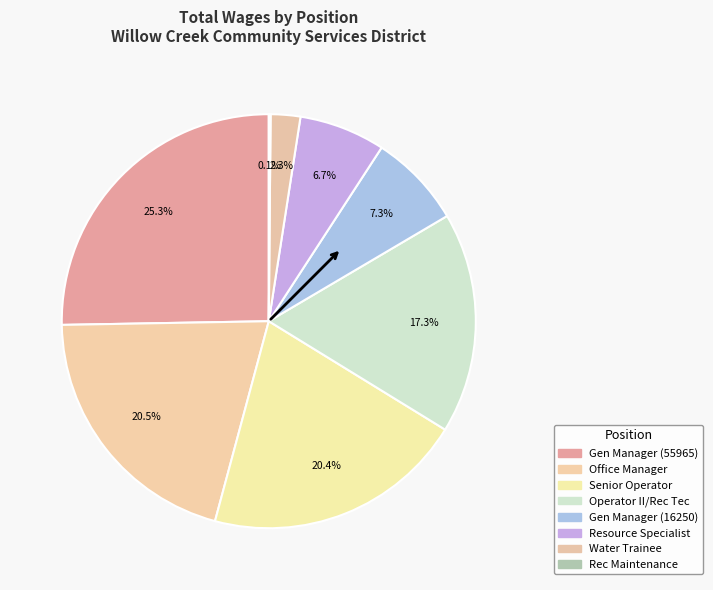

Is there any slice that represents more than half of the pie?

No